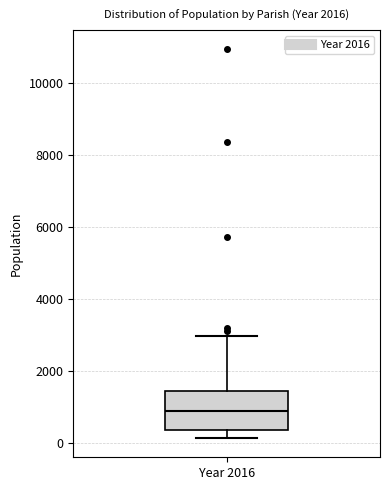

Where is the lower edge of the box for Year 2016 on the y-axis? The values are not printed on the chart, so give them approximately, as read against the axis.

400